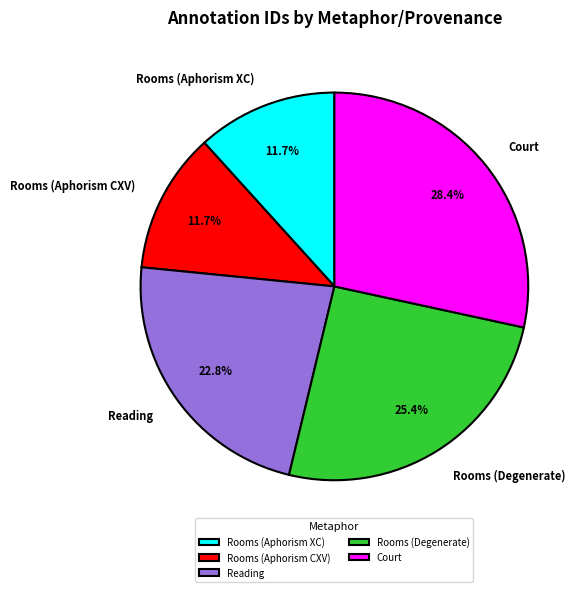

Between Reading and Rooms (Aphorism CXV), which is larger?

Reading